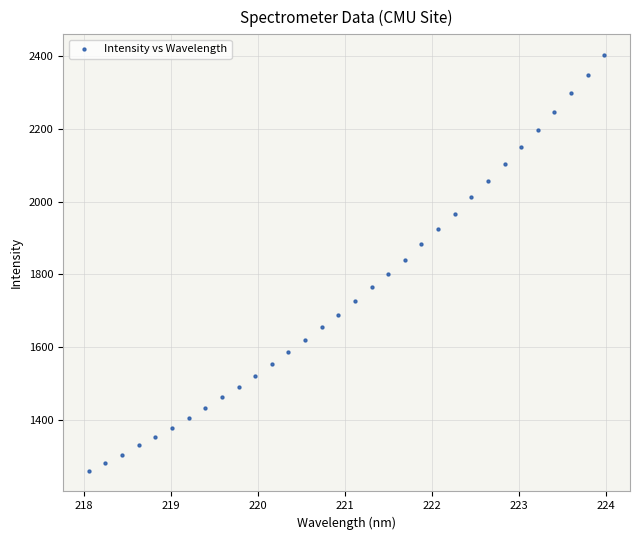

What is the range of Y values (max minus min)?

1143.4